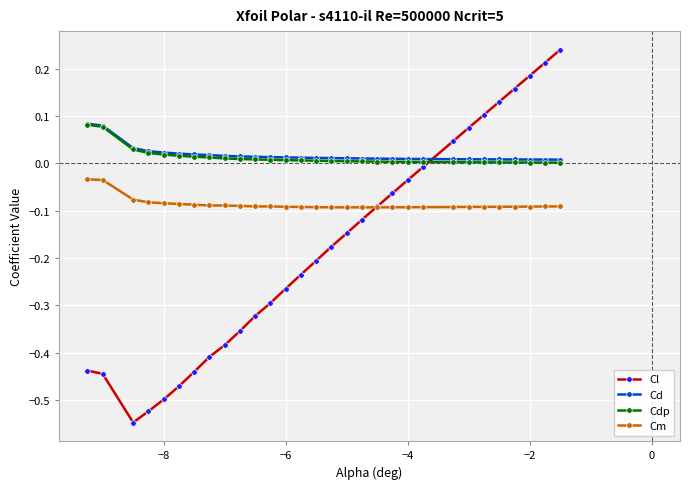

True or false: Cl has more than 2 points higher than both neighbors.

False